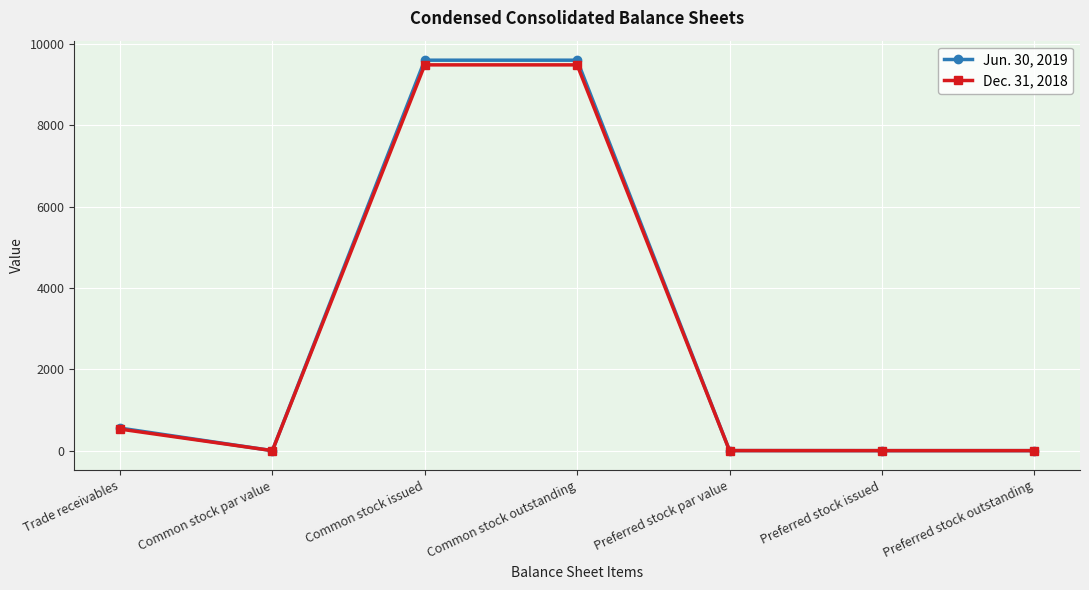

What is the difference between the highest and lowest values at Common stock issued?

115